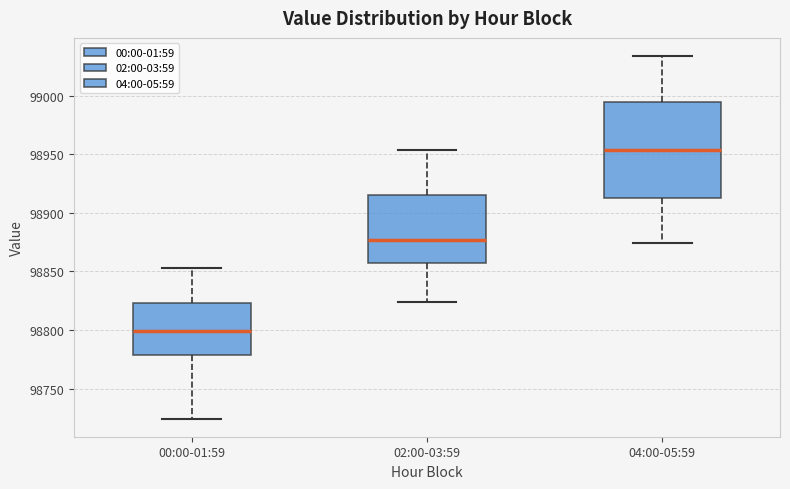

Reading left to right, transcribe this box plot: for each box, give where its median line is, the range the box spans, and where its two whiskers end, as read against the y-axis. The values are not printed on the chart, so give them approximately, as read against the axis.

00:00-01:59: median 98800, box 98780 to 98825, whiskers 98725 to 98855
02:00-03:59: median 98875, box 98860 to 98915, whiskers 98825 to 98955
04:00-05:59: median 98955, box 98915 to 98995, whiskers 98875 to 99035